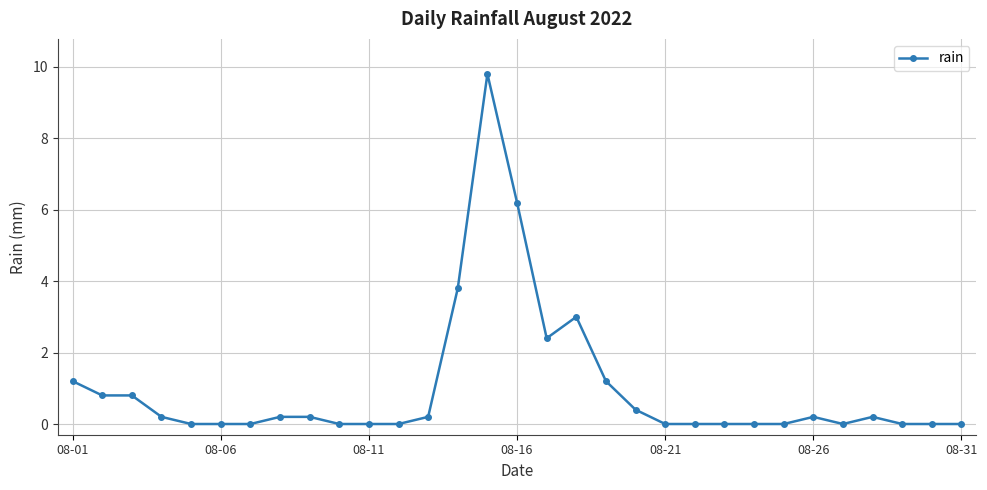

What is the maximum value shown in the chart?

9.8